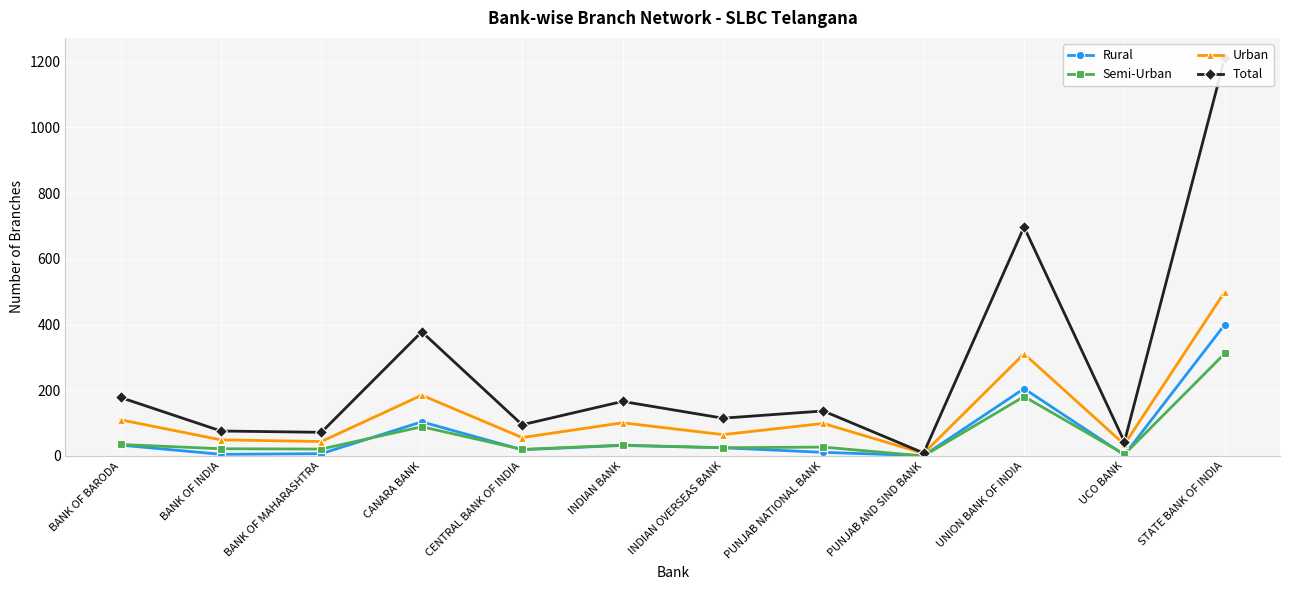

Between CANARA BANK and INDIAN BANK, which series saw the biggest shift?

Total